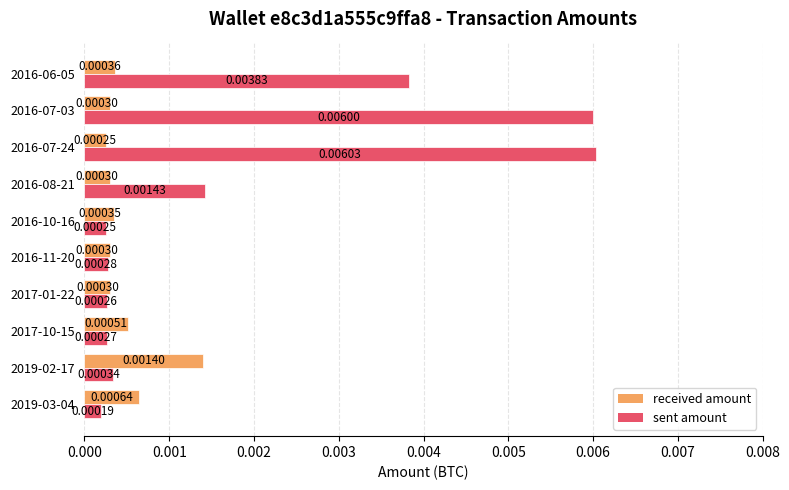

At which category is the sum across all series the highest?

2016-07-03